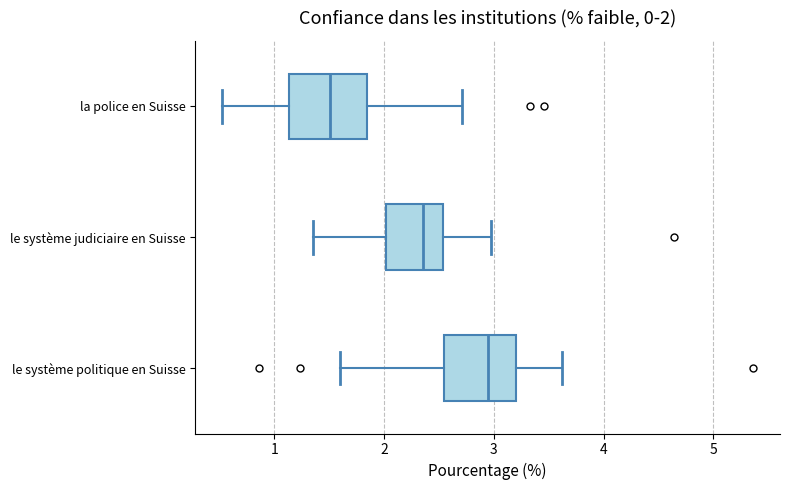

Which box has the furthest to the right median line?

le système politique en Suisse